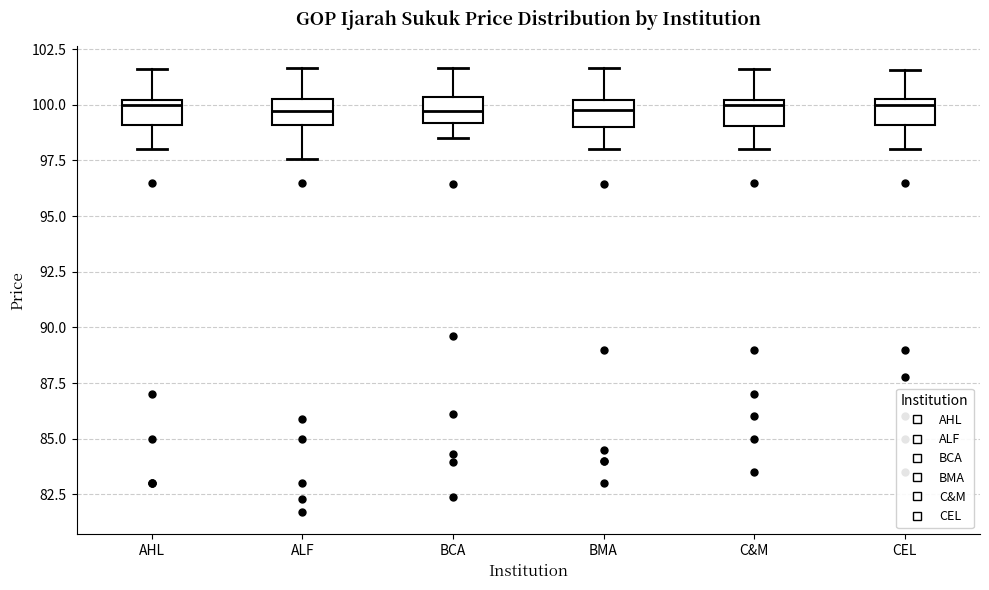

Reading left to right, transcribe this box plot: for each box, give where its median line is, the range the box spans, and where its two whiskers end, as read against the y-axis. The values are not printed on the chart, so give them approximately, as read against the axis.

AHL: median 100.0 (just below the box's upper edge), box 99.0 to 100.0, whiskers 98.0 to 101.5
ALF: median 99.5, box 99.0 to 100.5, whiskers 97.5 to 101.5
BCA: median 99.5, box 99.0 to 100.5, whiskers 98.5 to 101.5
BMA: median 100.0 (inside the box), box 99.0 to 100.0, whiskers 98.0 to 101.5
C&M: median 100.0 (just below the box's upper edge), box 99.0 to 100.0, whiskers 98.0 to 101.5
CEL: median 100.0, box 99.0 to 100.5, whiskers 98.0 to 101.5